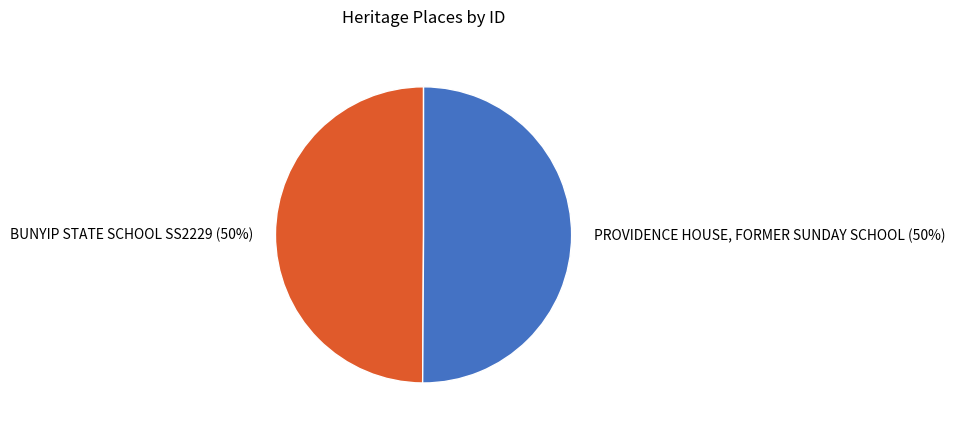

Approximately how many times larger is the value at PROVIDENCE HOUSE, FORMER SUNDAY SCHOOL compared to BUNYIP STATE SCHOOL SS2229?

1.0